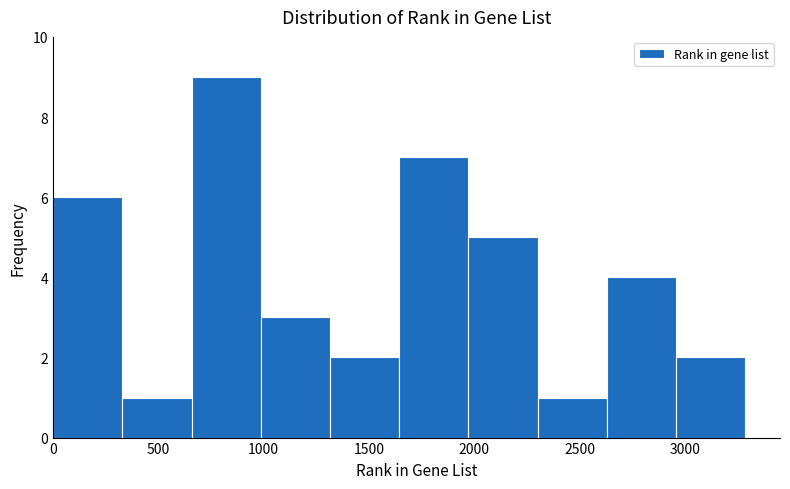

Over which range of the x-axis is the bar tallest?

650 to 1000